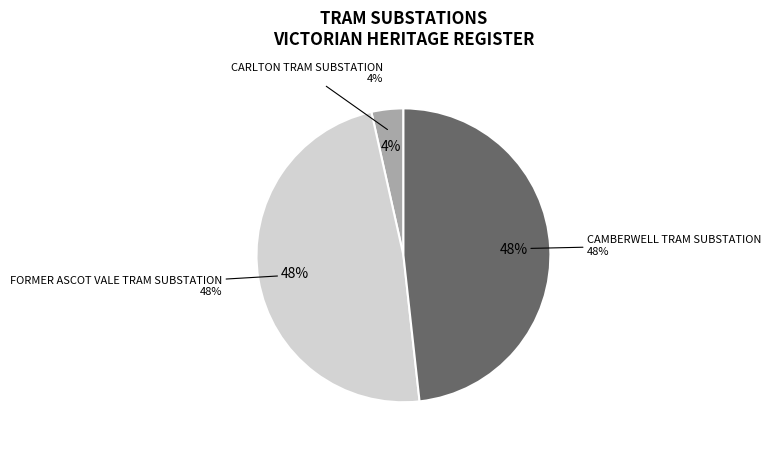

Count the number of slices in the pie.

3